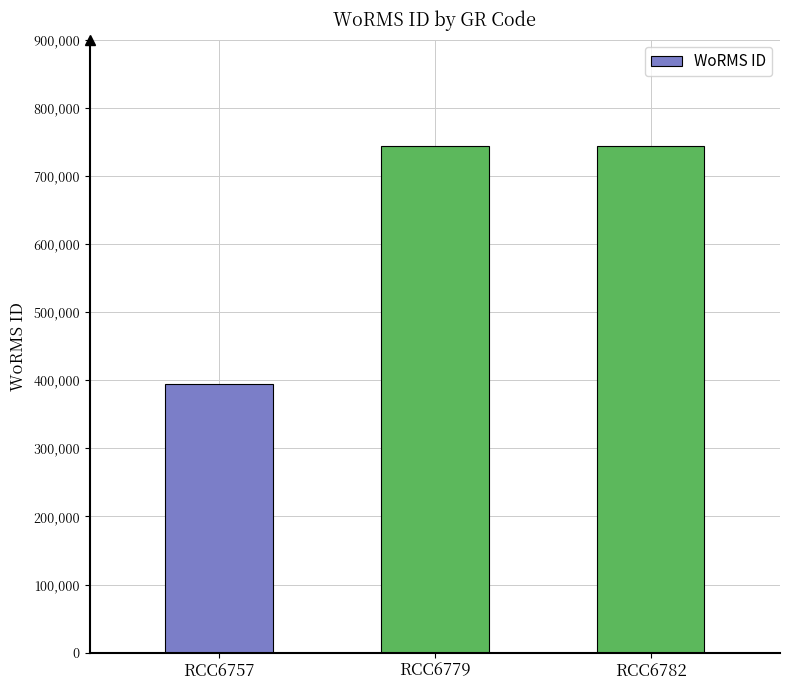

What is the difference between the second highest and minimum values?

349089